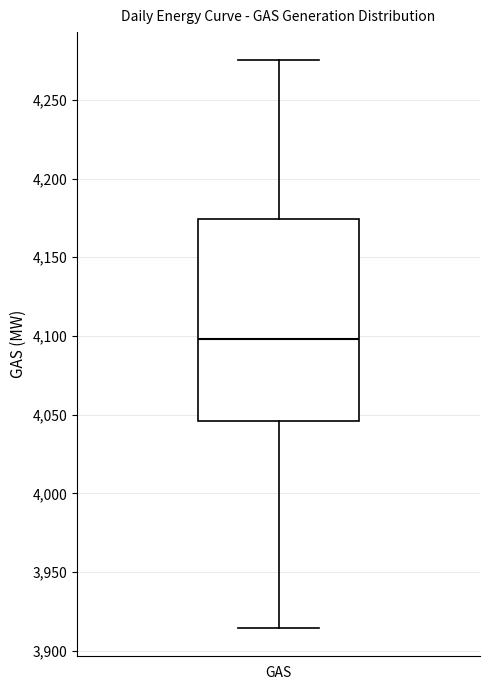

Where does the upper whisker of the box for GAS end on the y-axis? The values are not printed on the chart, so give them approximately, as read against the axis.

4275